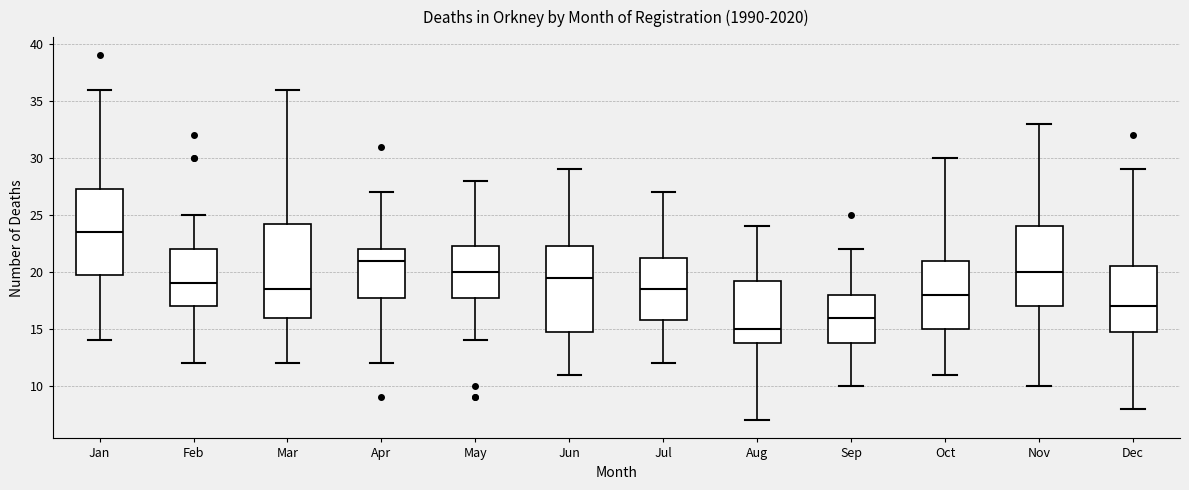

Where is the upper edge of the box for Apr on the y-axis? The values are not printed on the chart, so give them approximately, as read against the axis.

22.0